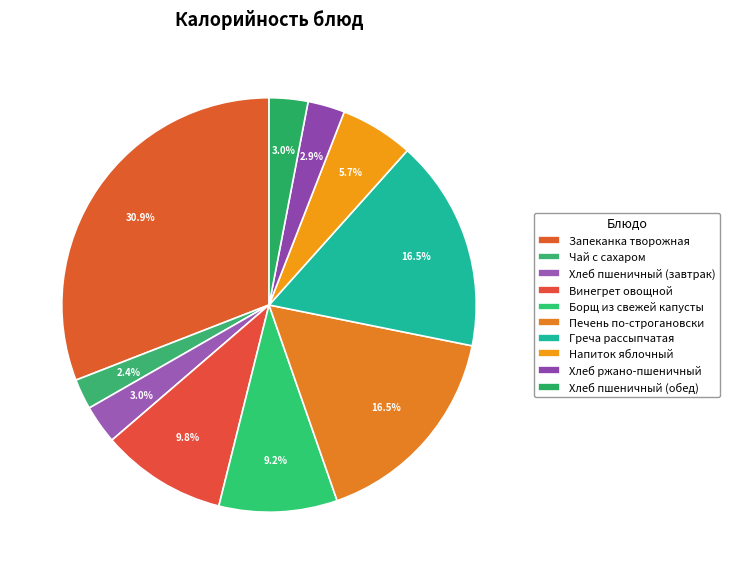

What is the smallest slice in the pie chart?

Чай с сахаром